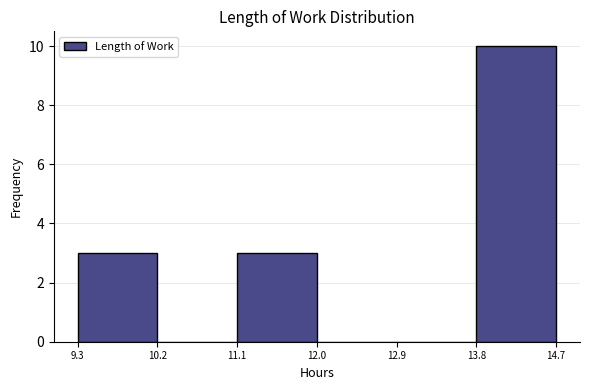

What is the height of the bar covering 11.1 to 12.0 on the x-axis? The values are not printed on the chart, so give them approximately, as read against the axis.

3